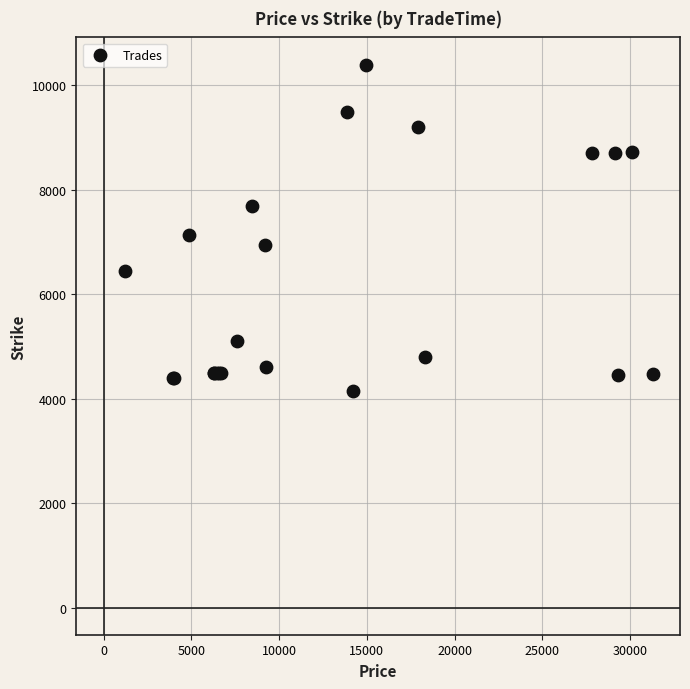

What Y value in the scatter plot is closest to 7270?

7140